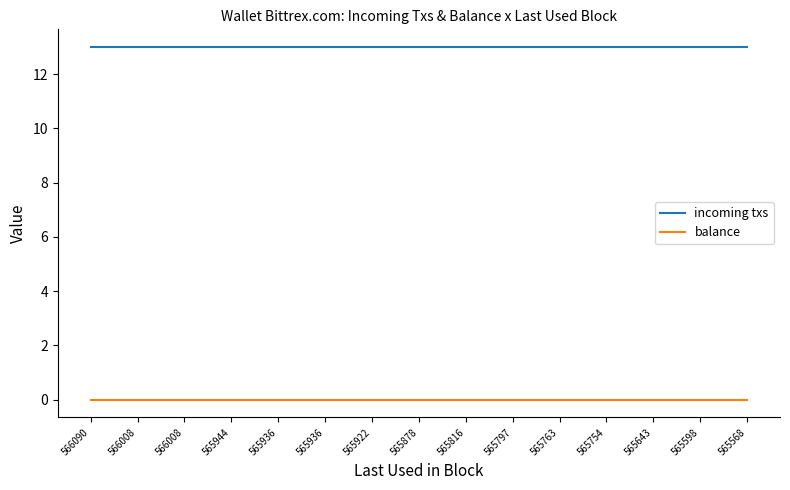

Is the value of balance at 565816 greater than the value of incoming txs at 565922?

No